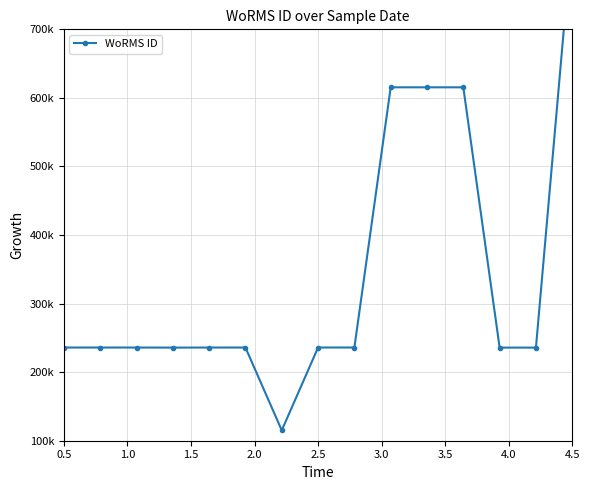

True or false: the data has more than 0 interior local peaks.

False